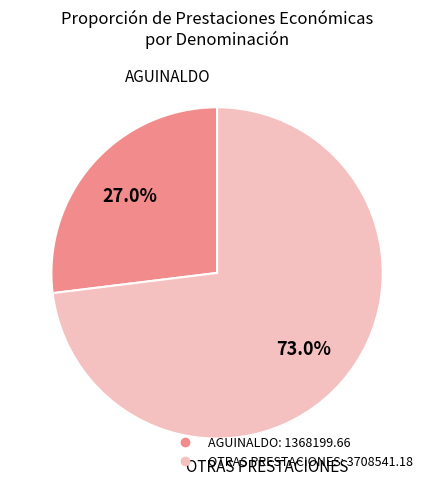

Is there any slice that represents more than half of the pie?

Yes